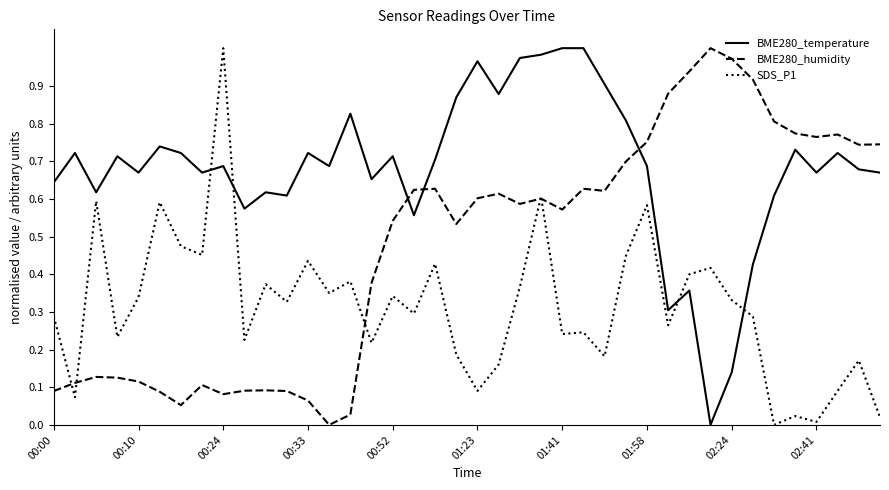

Which series has the largest total across all categories?

BME280_temperature